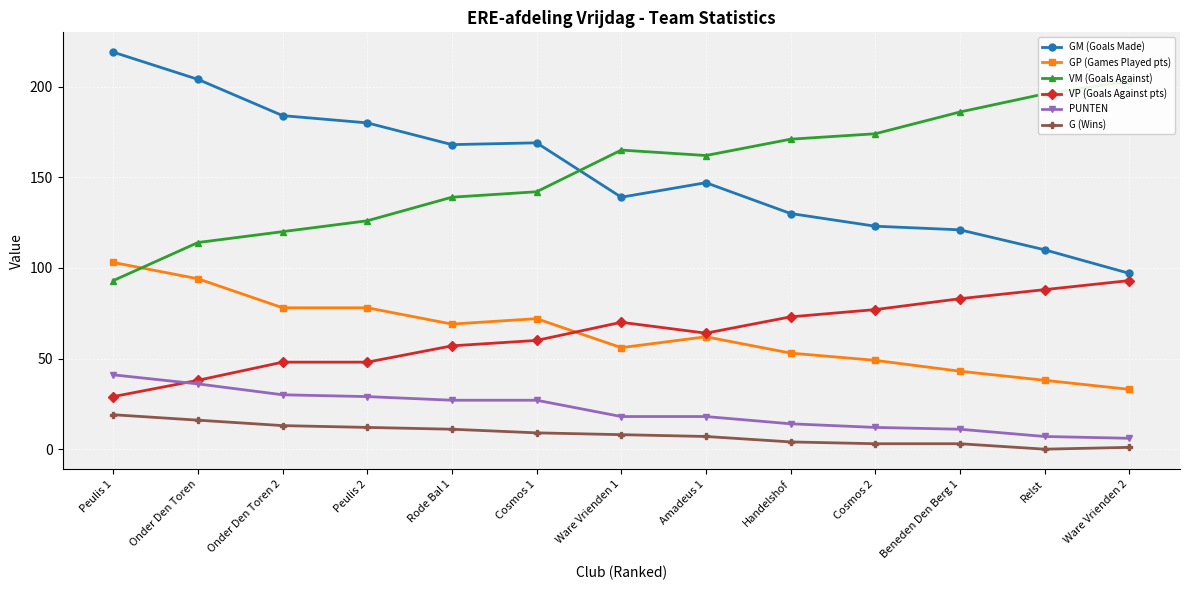

What are all the series names shown in the legend?

GM (Goals Made), GP (Games Played pts), VM (Goals Against), VP (Goals Against pts), PUNTEN, G (Wins)